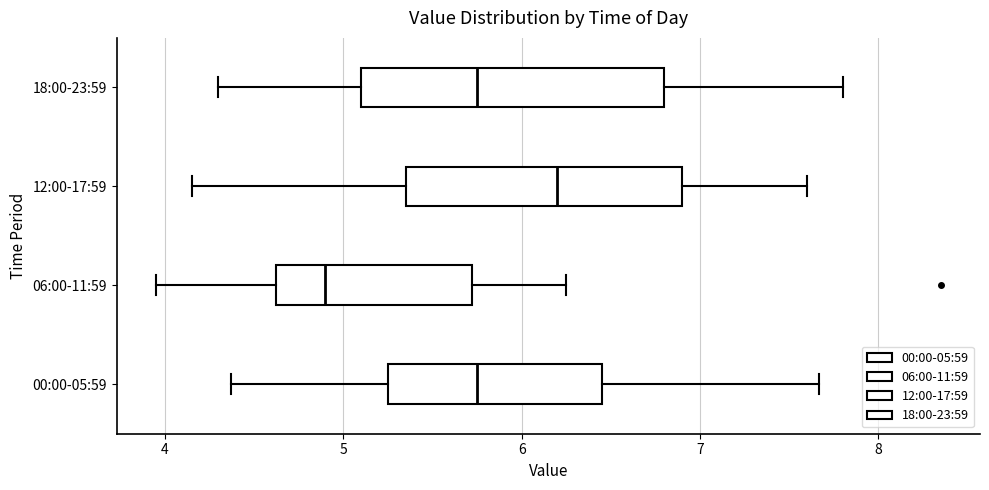

Reading bottom to top, read every box against the x-axis: the position of its median line, the range the box covers, and the ends of its whiskers. The values are not printed on the chart, so give them approximately, as read against the axis.

00:00-05:59: median 5.8, box 5.3 to 6.5, whiskers 4.4 to 7.7
06:00-11:59: median 4.9, box 4.6 to 5.7, whiskers 4.0 to 6.3
12:00-17:59: median 6.2, box 5.4 to 6.9, whiskers 4.2 to 7.6
18:00-23:59: median 5.8, box 5.1 to 6.8, whiskers 4.3 to 7.8